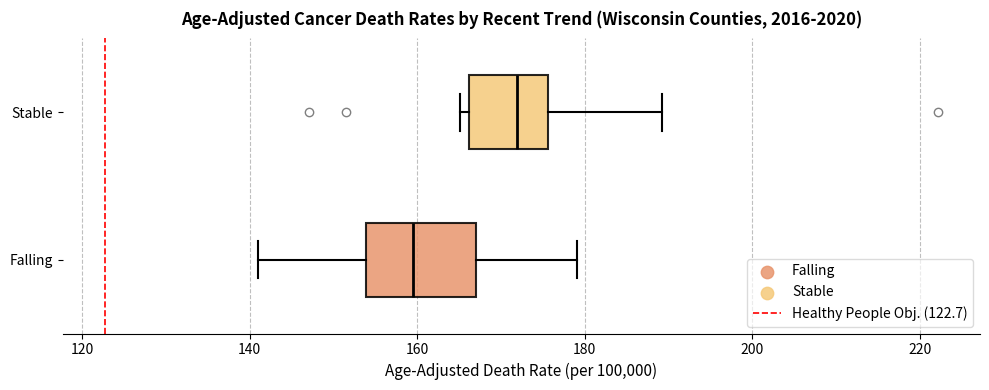

Reading bottom to top, read every box against the x-axis: the position of its median line, the range the box covers, and the ends of its whiskers. The values are not printed on the chart, so give them approximately, as read against the axis.

Falling: median 160, box 154 to 168, whiskers 142 to 180
Stable: median 172, box 166 to 176, whiskers 166 (just left of the box's left edge) to 190